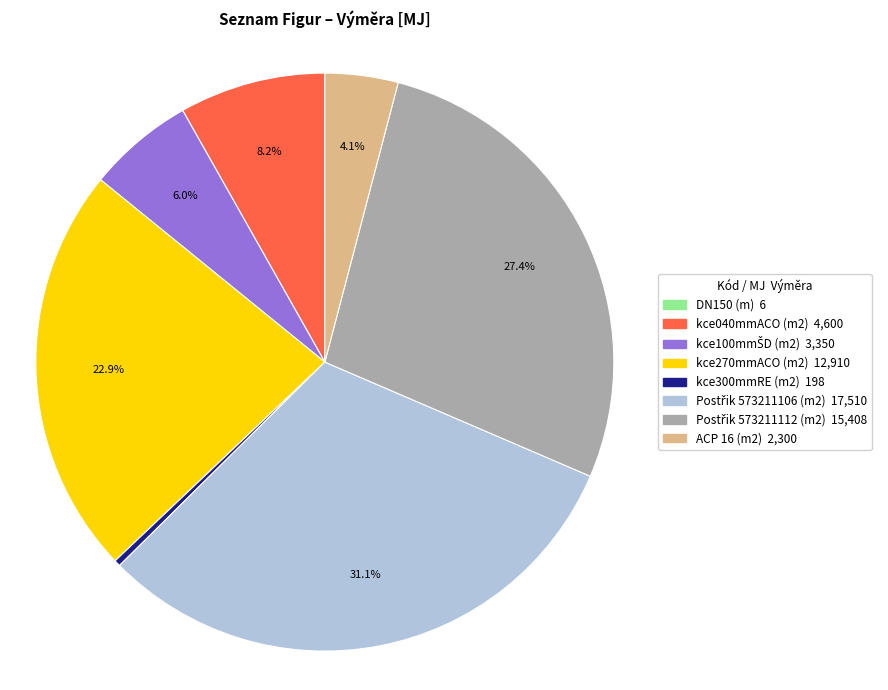

Approximately how many times larger is the value at kce040mmACO (m2) compared to ACP 16 (m2)?

2.0